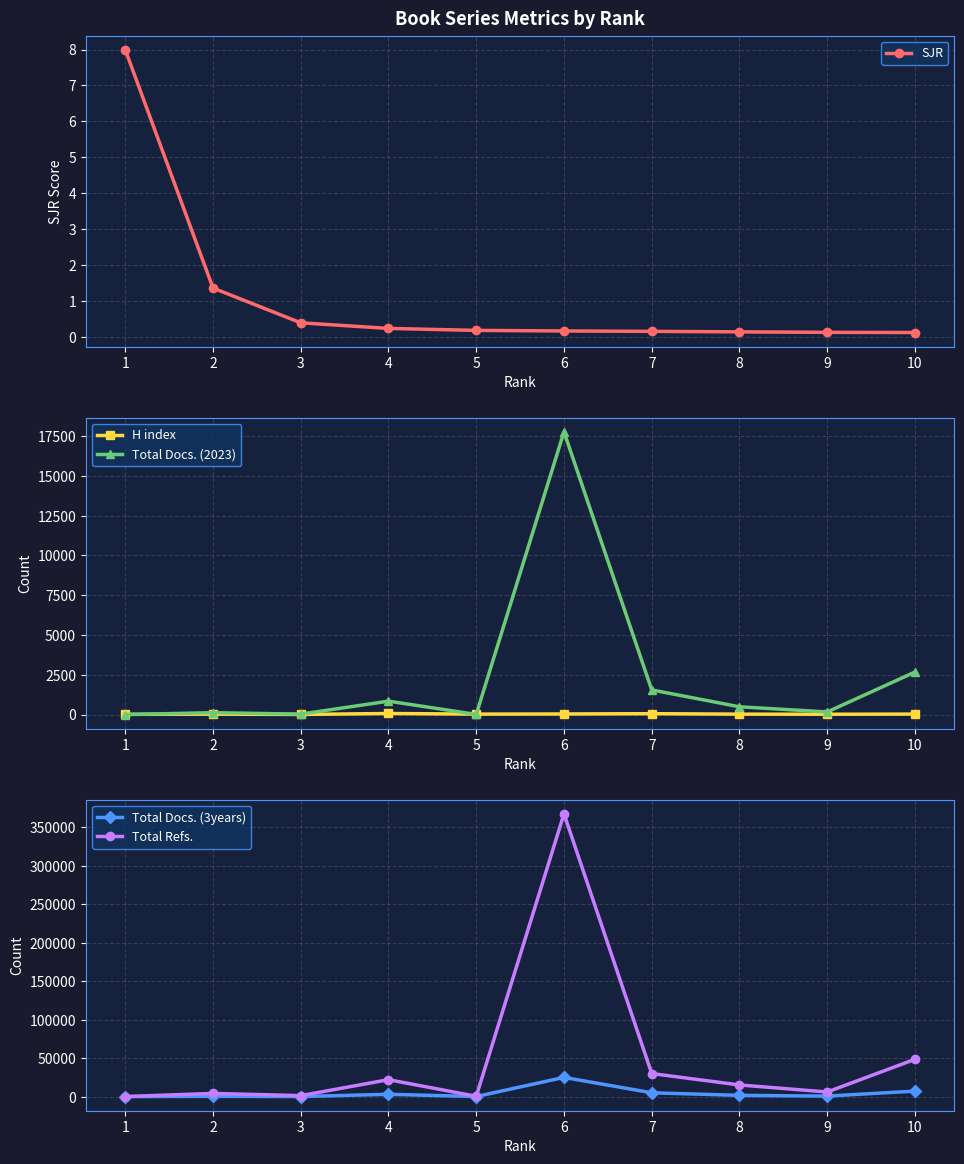

Reading left to right, list all the values displayed in this chart.

SJR: 1=8.0	2=1.4	3=0.4	4=0.2	5=0.2	6=0.2	7=0.2	8=0.1	9=0.1	10=0.1
H index: 1=12.0	2=24.0	3=6.0	4=66.0	5=27.0	6=36.0	7=54.0	8=26.0	9=19.0	10=30.0
Total Docs. (2023): 1=0.0	2=118.0	3=26.0	4=841.0	5=8.0	6=17767.0	7=1547.0	8=488.0	9=164.0	10=2670.0
Total Docs. (3years): 1=2.0	2=367.0	3=61.0	4=2986.0	5=44.0	6=24954.0	7=4941.0	8=1595.0	9=659.0	10=7128.0
Total Refs.: 1=33.0	2=4126.0	3=1229.0	4=21978.0	5=385.0	6=367475.0	7=29942.0	8=15119.0	9=5975.0	10=48461.0